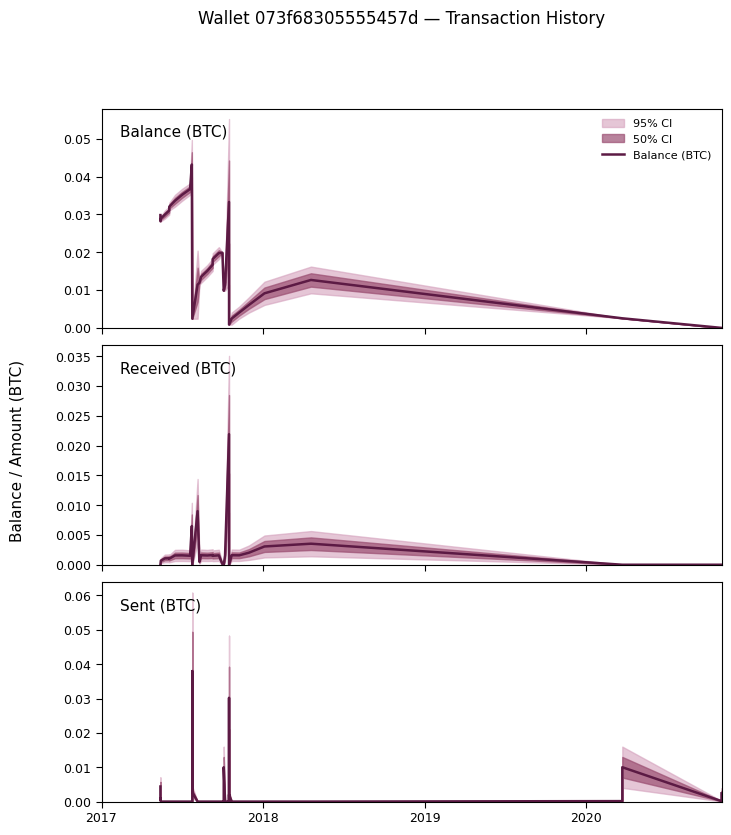

Is this an area chart (filled region under the line)?

No